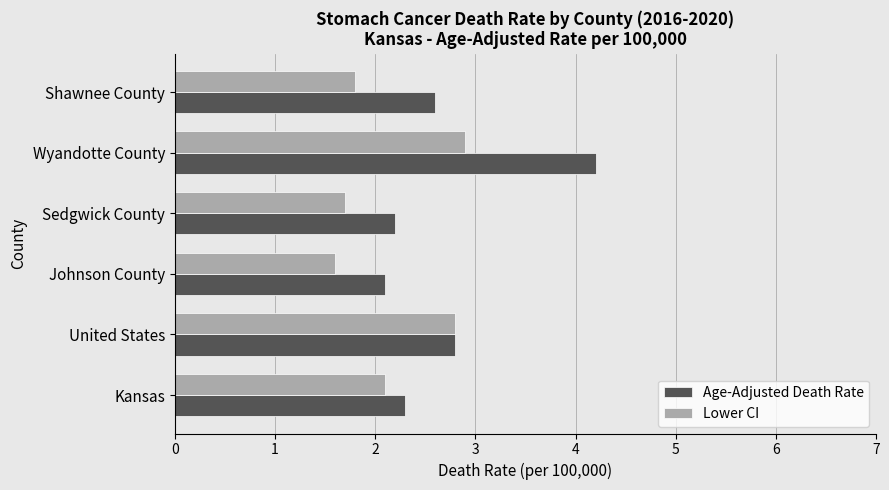

What is the total value across all series at United States?

5.6